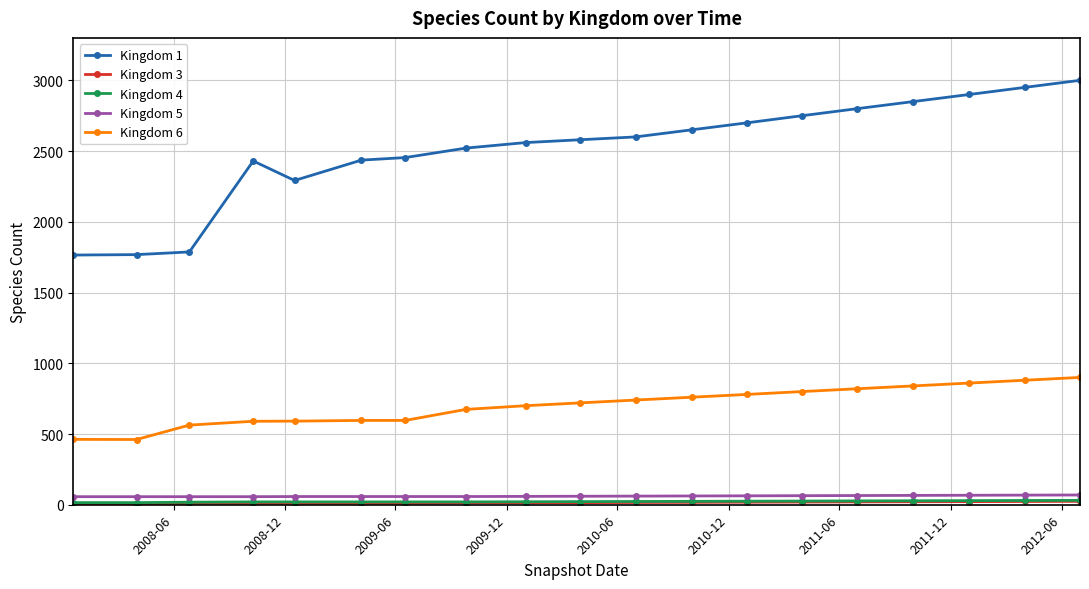

True or false: Kingdom 5 and Kingdom 1 intersect in this chart.

False